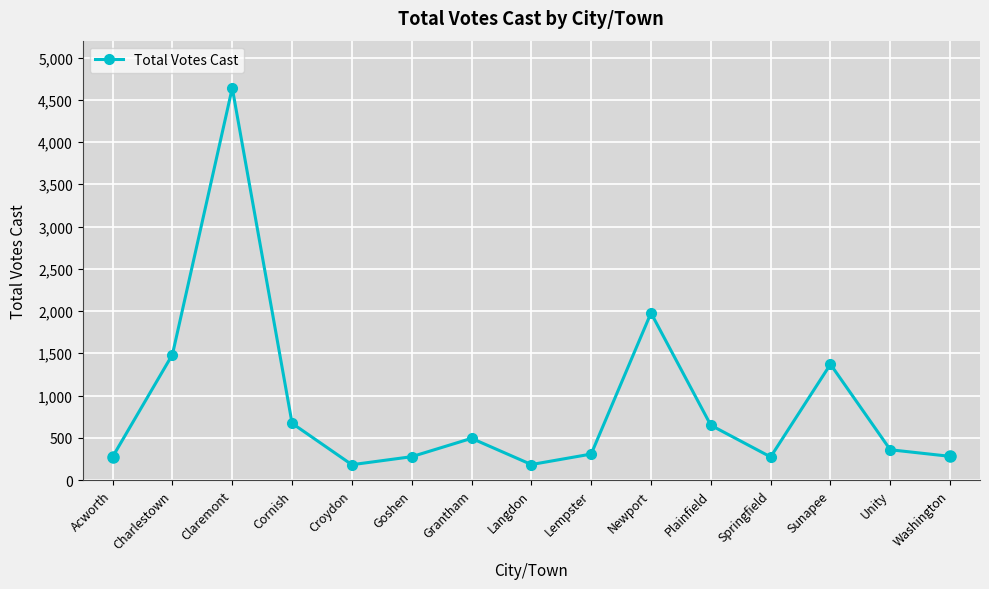

How many lines are shown in the chart?

1